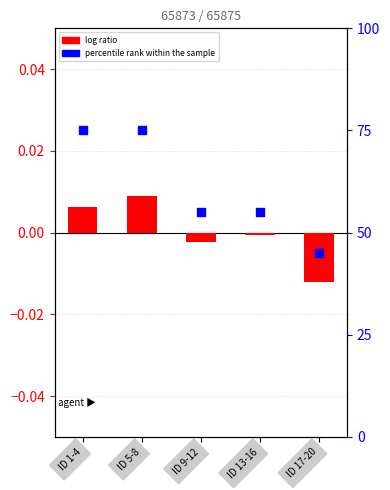

Is the value of log ratio at ID 1-4 greater than the value of percentile rank within the sample at ID 1-4?

No